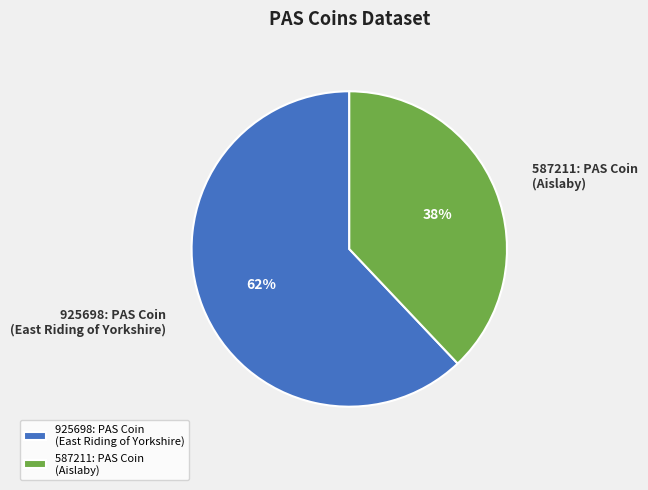

Is it true that 587211: PAS Coin (Aislaby) is 38% of the pie?

True